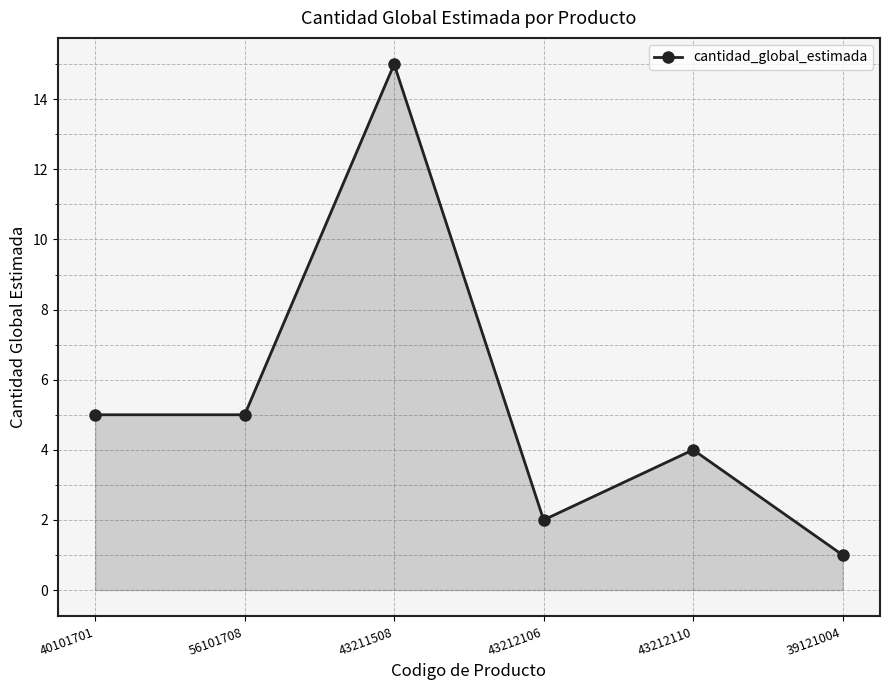

Which label corresponds to the smallest value in the chart?

39121004